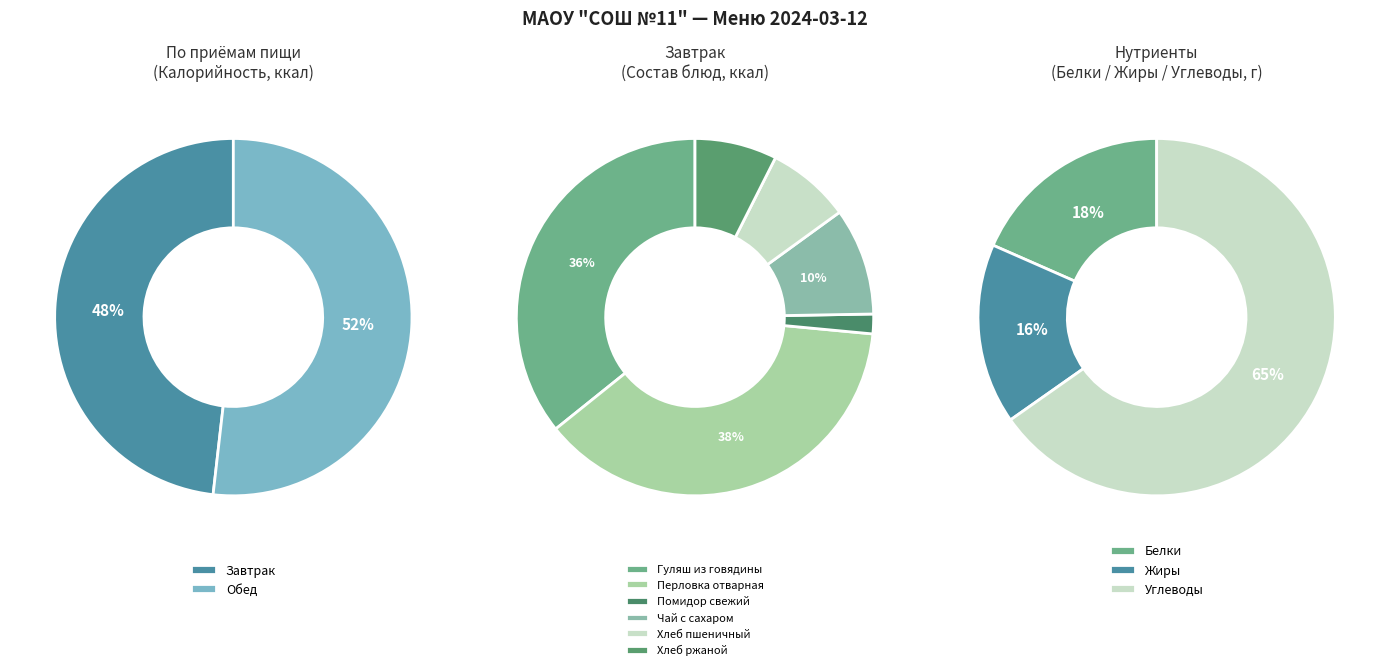

Do Завтрак and Обед together represent more than half of the pie?

Yes